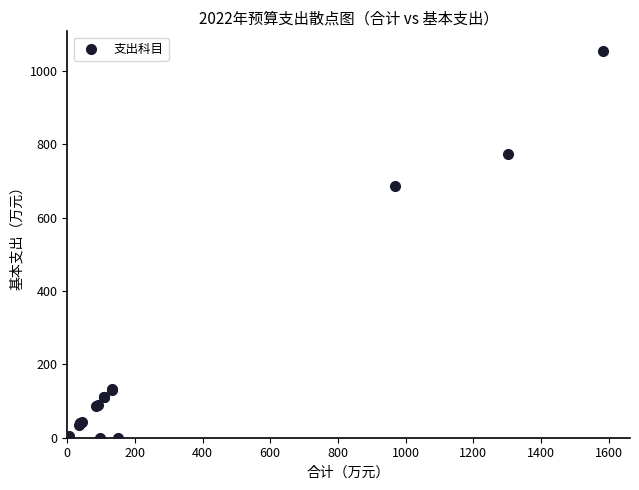

What Y value in the scatter plot is closest to 527?

685.1